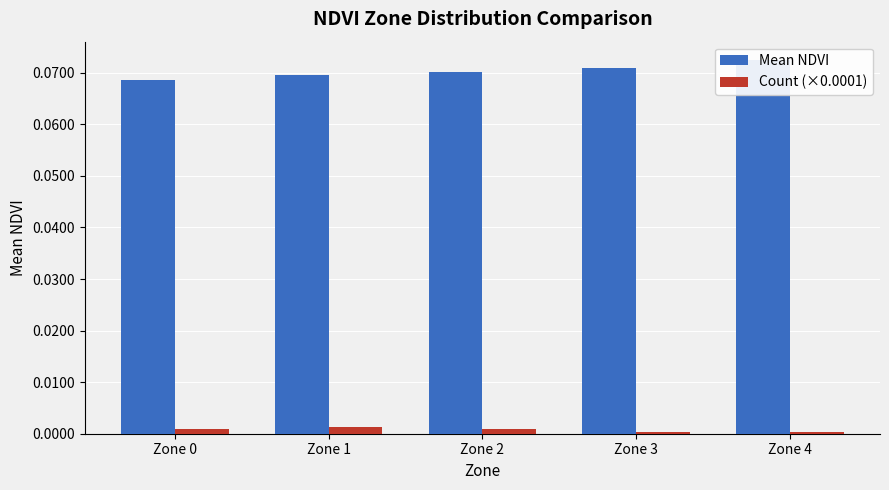

What is the spread (max minus min) of values at Zone 2?

0.1